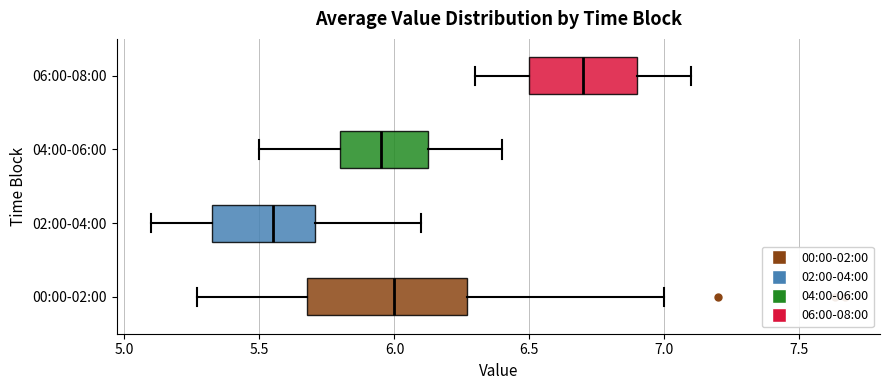

Reading bottom to top, transcribe this box plot: for each box, give where its median line is, the range the box spans, and where its two whiskers end, as read against the x-axis. The values are not printed on the chart, so give them approximately, as read against the axis.

00:00-02:00: median 6.00, box 5.70 to 6.25, whiskers 5.25 to 7.00
02:00-04:00: median 5.55, box 5.30 to 5.70, whiskers 5.10 to 6.10
04:00-06:00: median 5.95, box 5.80 to 6.15, whiskers 5.50 to 6.40
06:00-08:00: median 6.70, box 6.50 to 6.90, whiskers 6.30 to 7.10